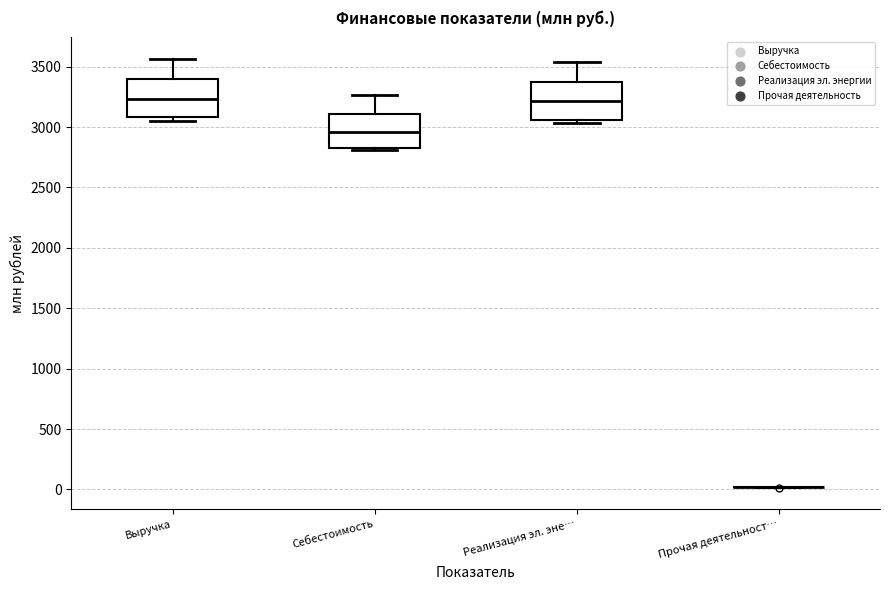

Where does the median line of the box for Реализация эл. эне… sit on the y-axis? The values are not printed on the chart, so give them approximately, as read against the axis.

3200